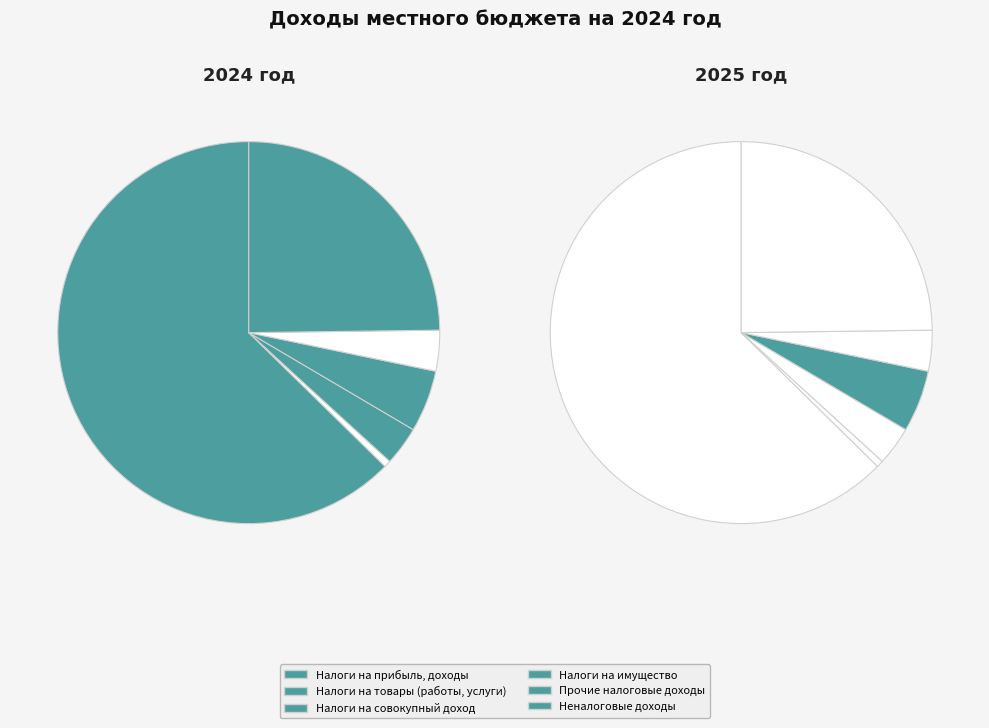

To the nearest percent, what is the combined percentage of Налоги на товары (работы, услуги) and Налоги на имущество?

6%